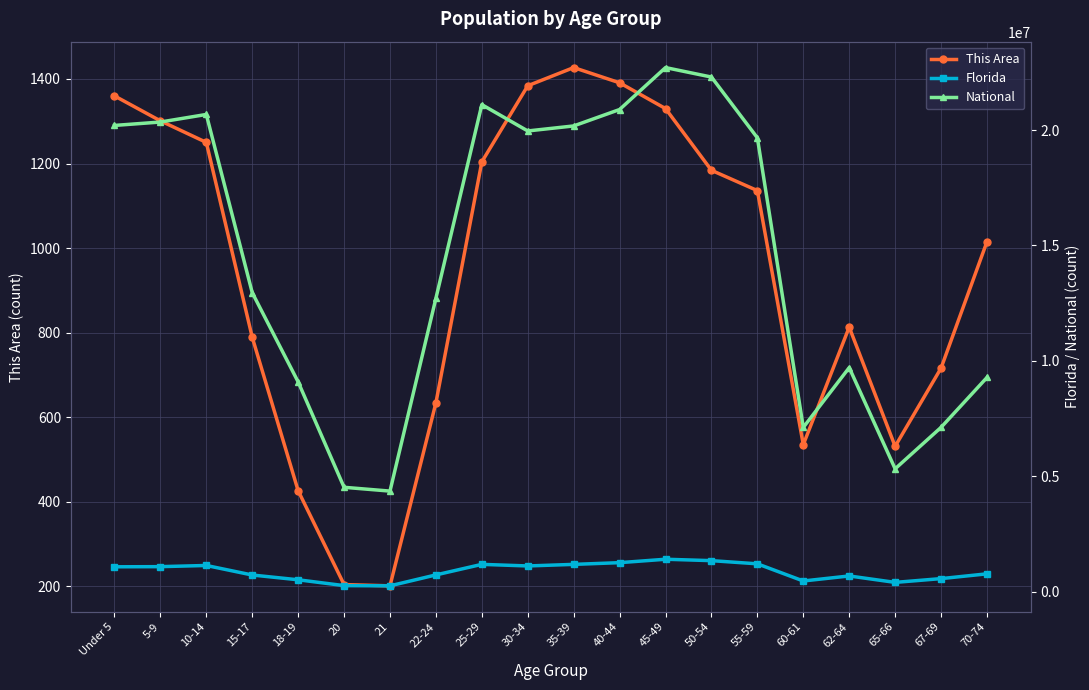

What is the label of the 9th point from the right?

40-44